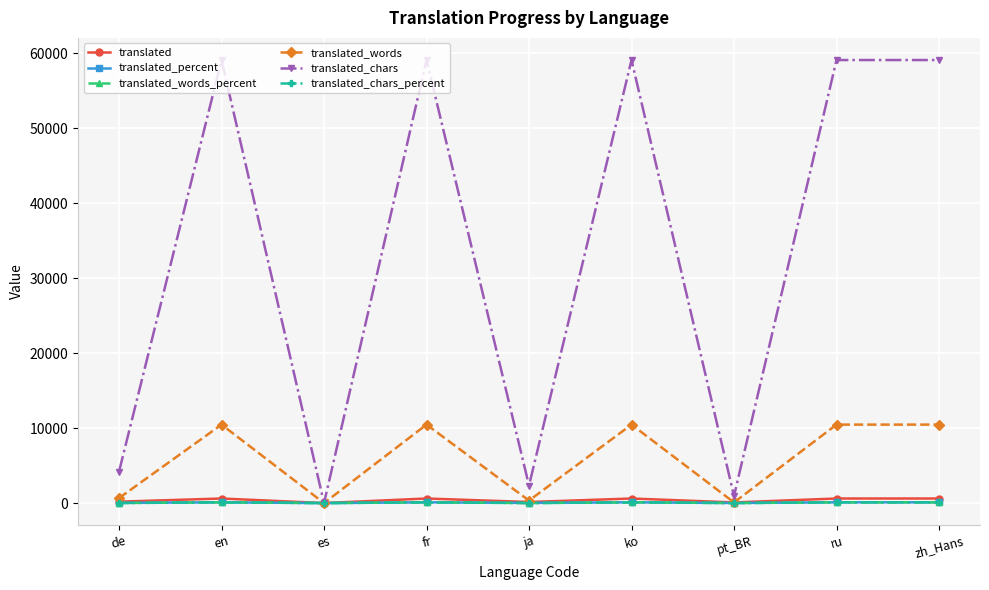

What is the label of the 2nd point from the left?

en